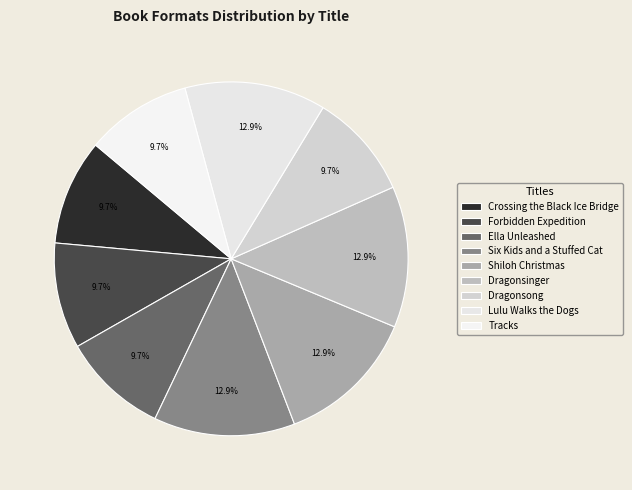

Does Ella Unleashed account for over 50% of the chart?

No